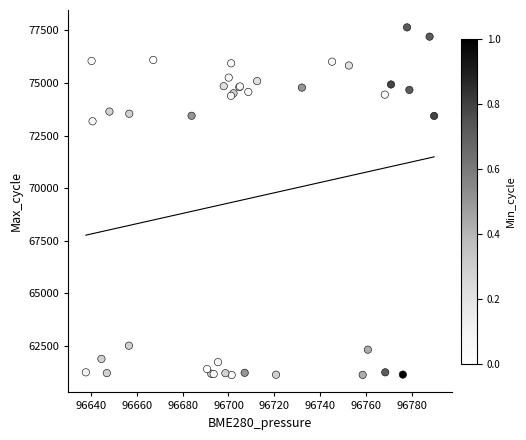

What Y value in the scatter plot is closest to 69371?

73177